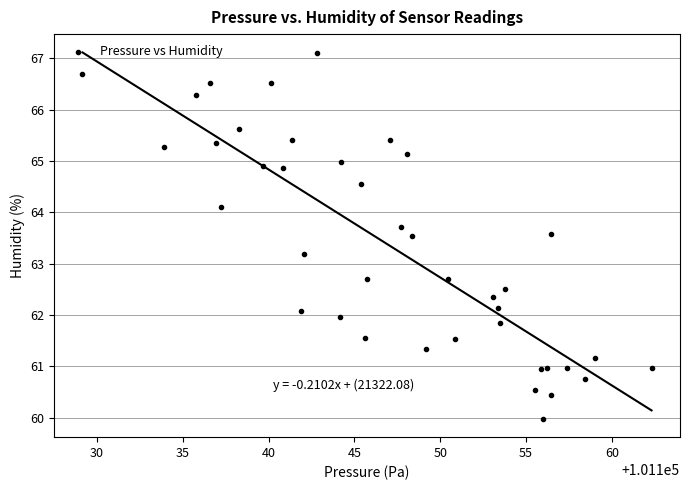

What Y value in the scatter plot is closest to 63?

63.2